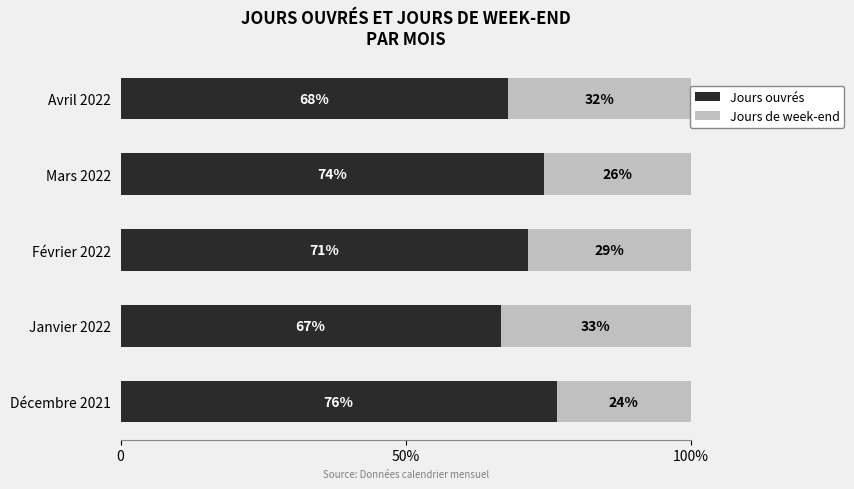

What are all the series names shown in the legend?

Jours ouvrés, Jours de week-end